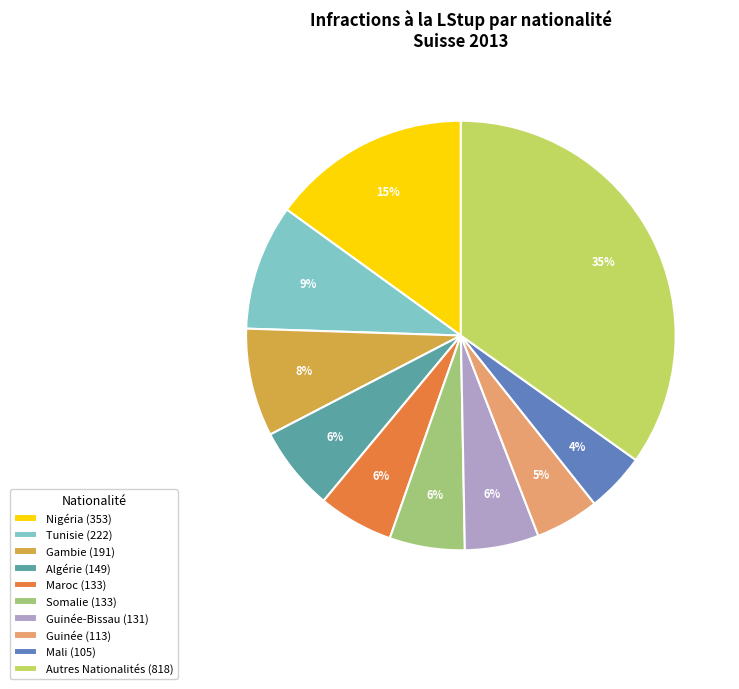

Count the number of slices in the pie.

10